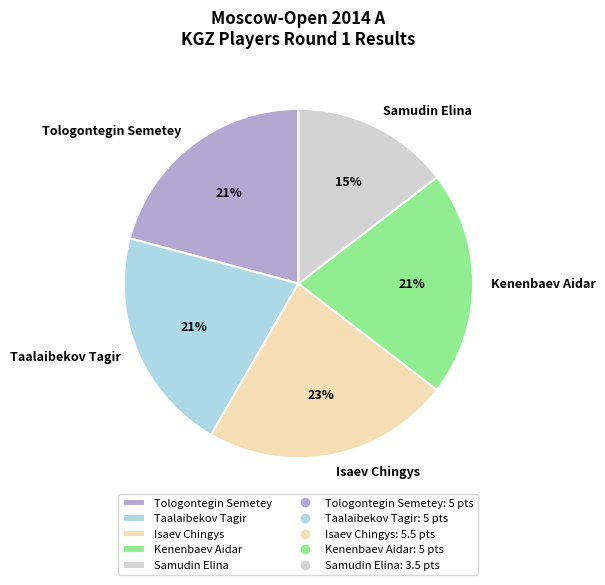

To the nearest percent, what is the difference between the Tologontegin Semetey and Isaev Chingys slice percentages?

2%